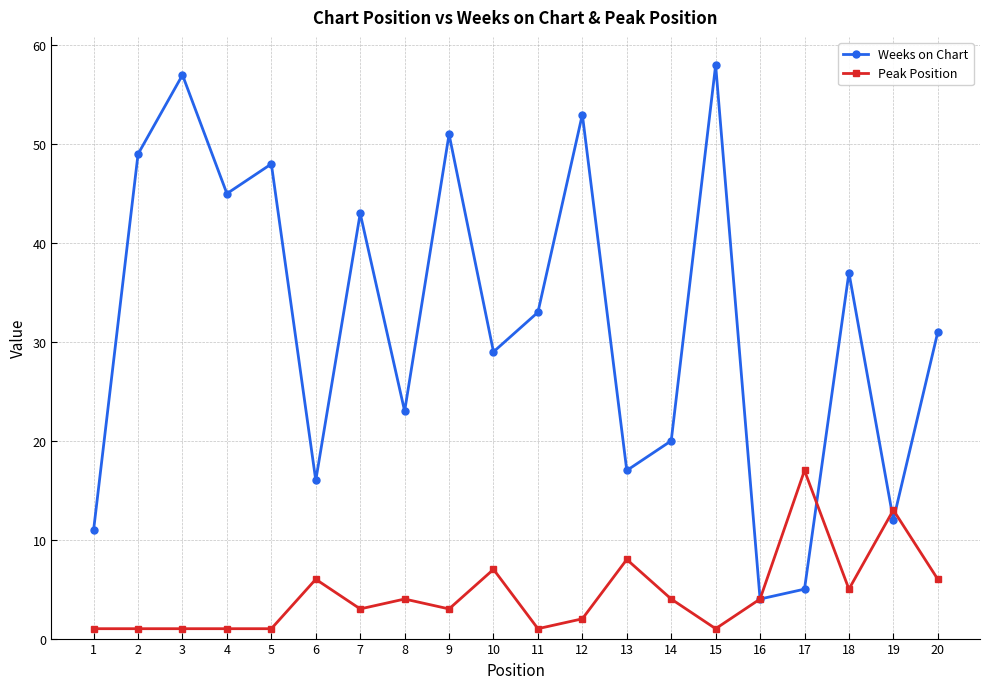

Which series has the largest total across all categories?

Weeks on Chart